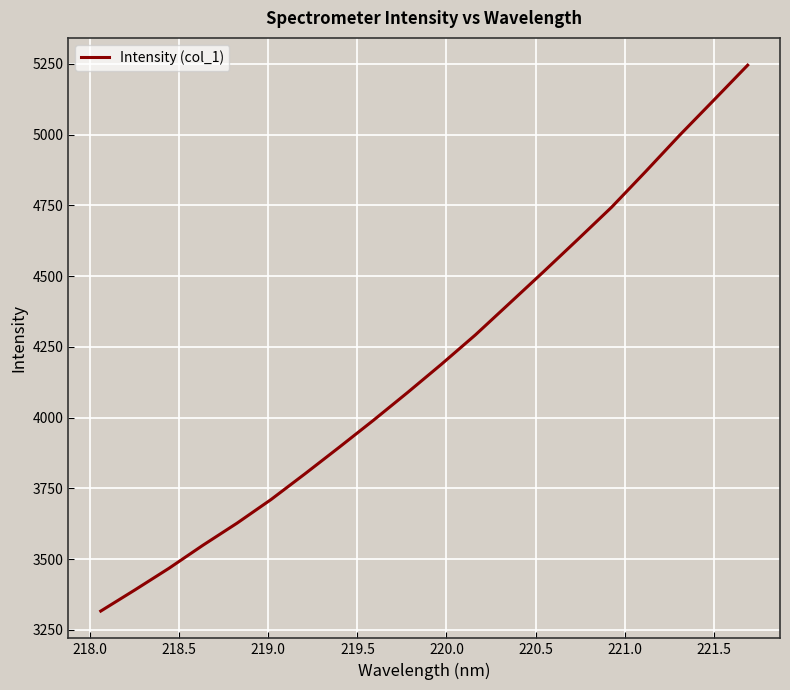

What is the difference between the maximum and minimum values?

1928.5